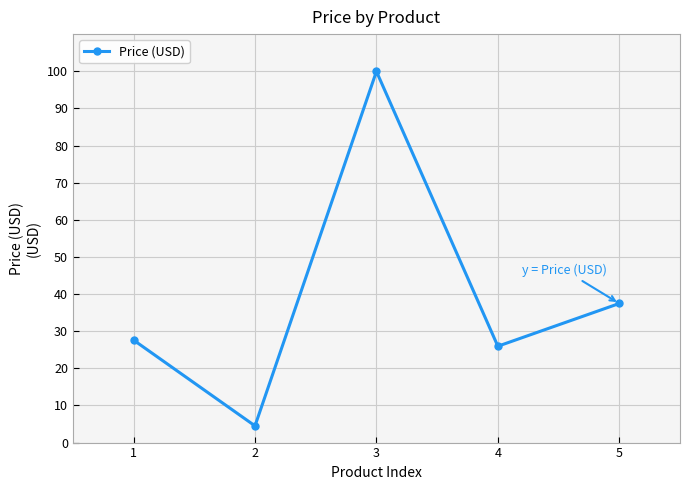

At which category does the chart reach its peak across all series?

3